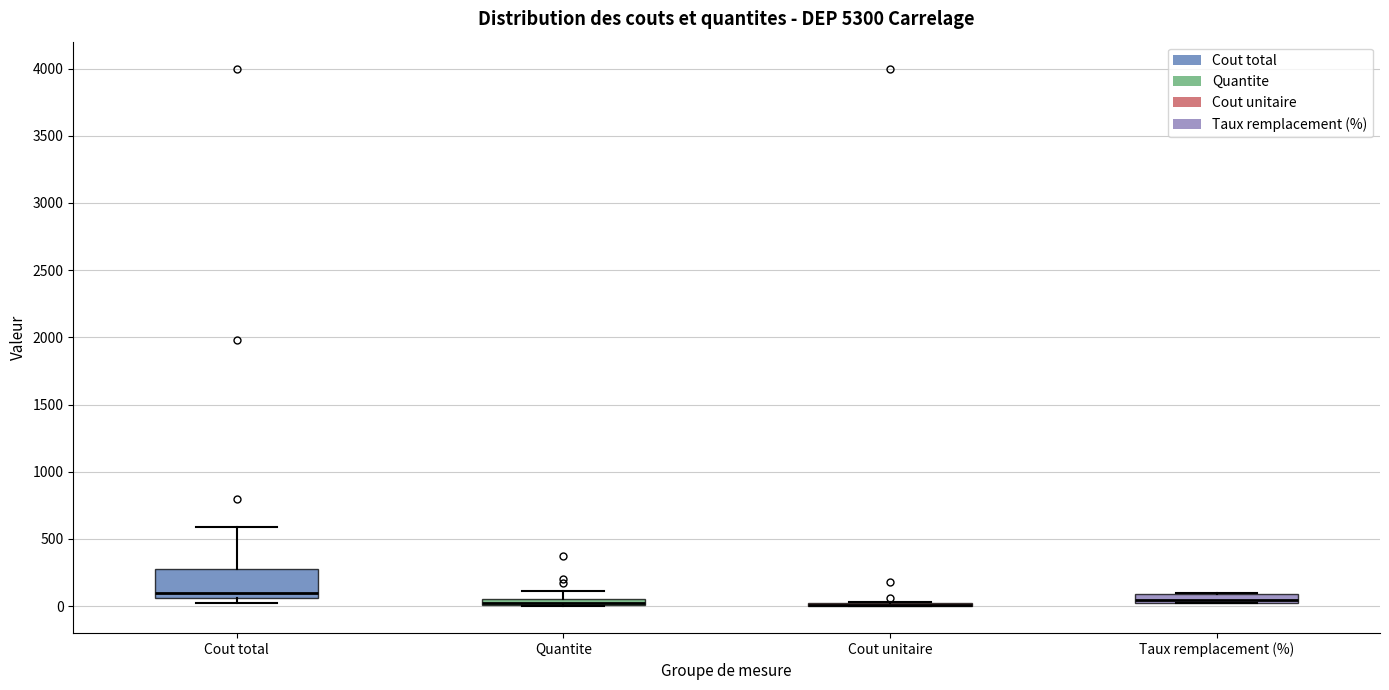

Where is the upper edge of the box for Taux remplacement (%) on the y-axis? The values are not printed on the chart, so give them approximately, as read against the axis.

100